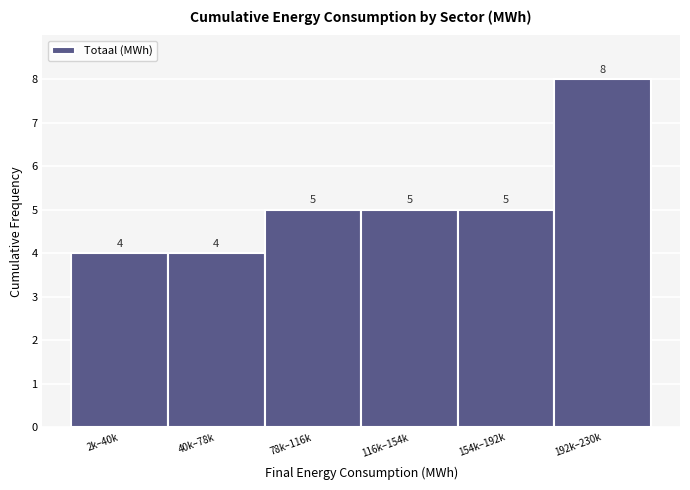

Reading left to right, what are all the values shown in this chart?

4	4	5	5	5	8